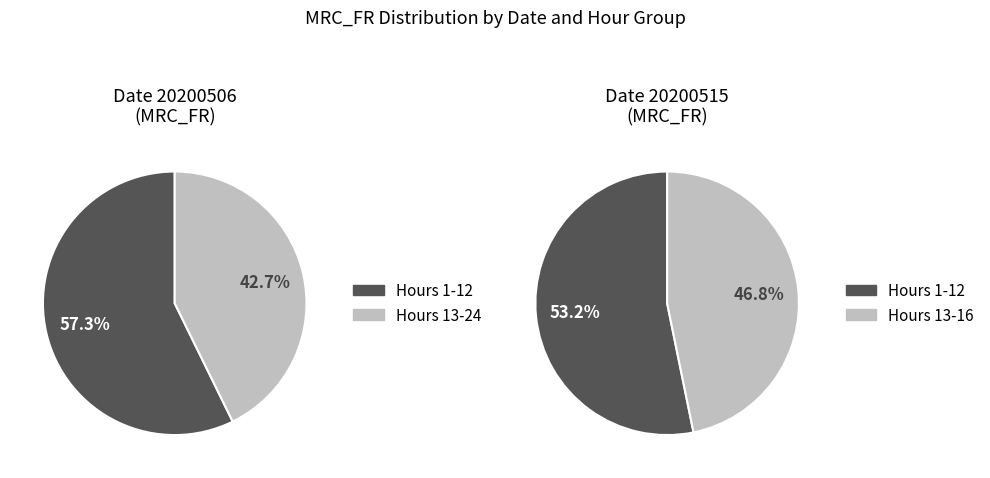

True or false: Hour 13 accounts for 14% of the total.

False